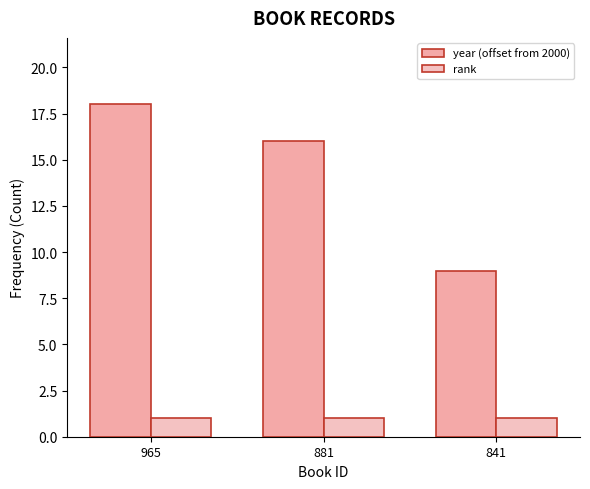

At which label is year (offset from 2000) closest to 13?

881